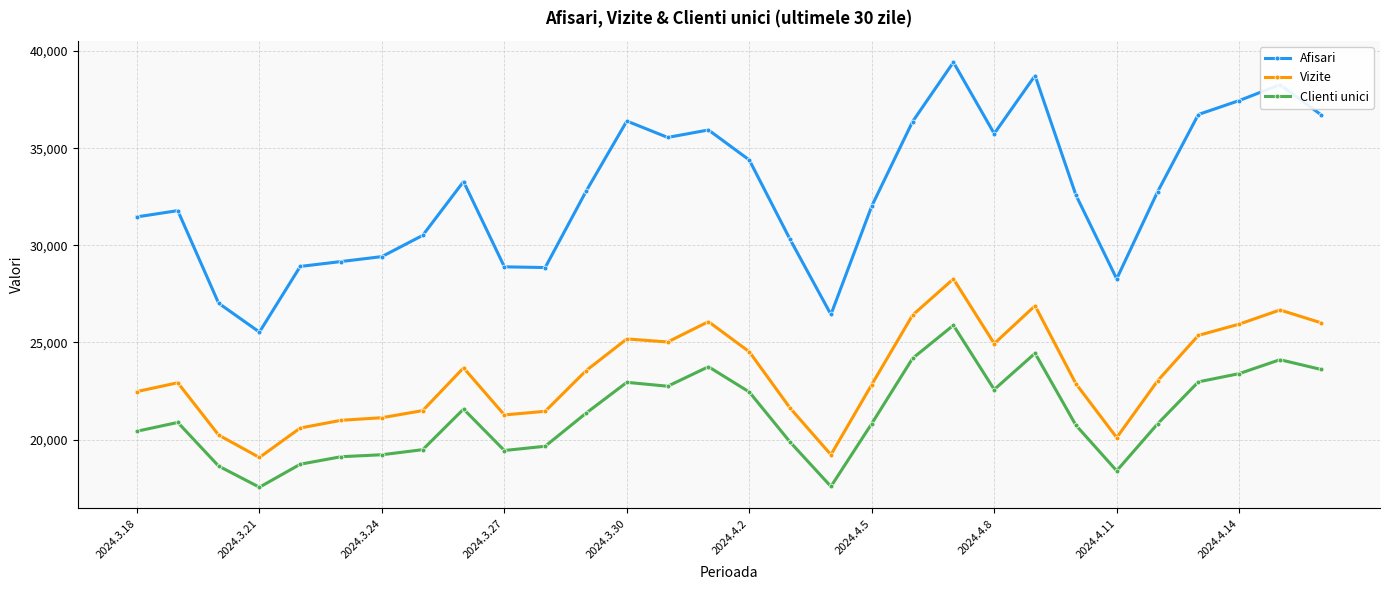

Which series has the widest spread of values?

Afisari